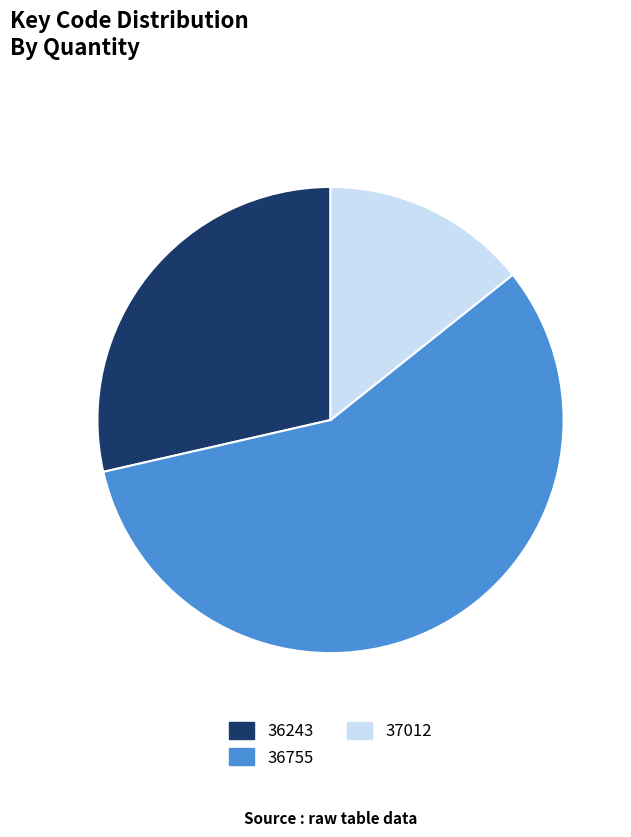

Is it true that 36243 is 37% of the pie?

False